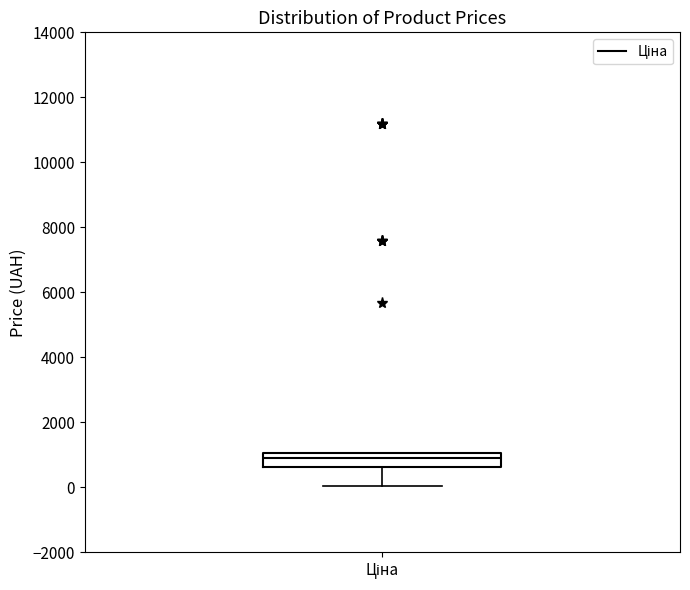

Read this box plot against the y-axis: the position of the median line, the range covered by the box, and the ends of both whiskers. The values are not printed on the chart, so give them approximately, as read against the axis.

median 800, box 600 to 1000, whiskers 0 to 1000